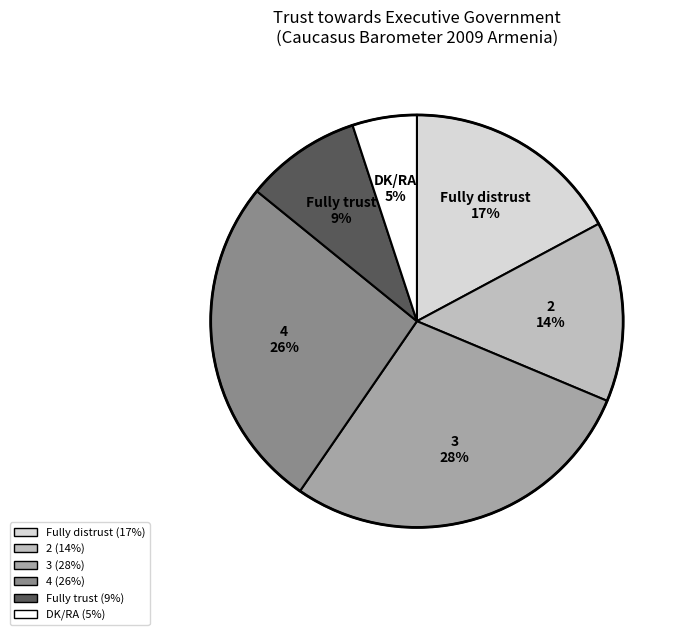

Which category has the biggest portion of the pie?

3